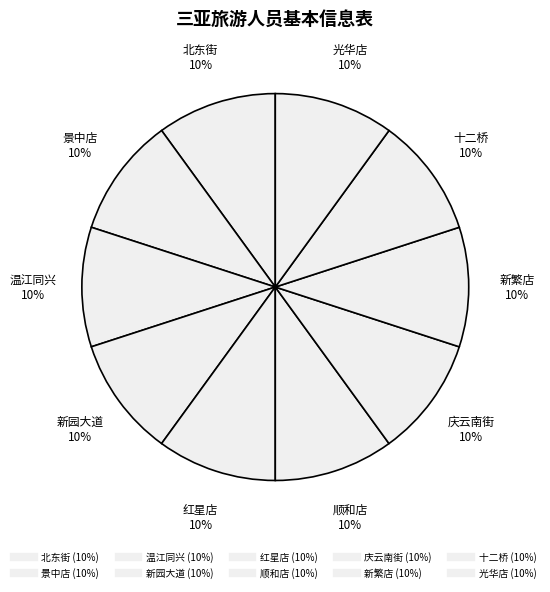

Which slice is the largest?

北东街